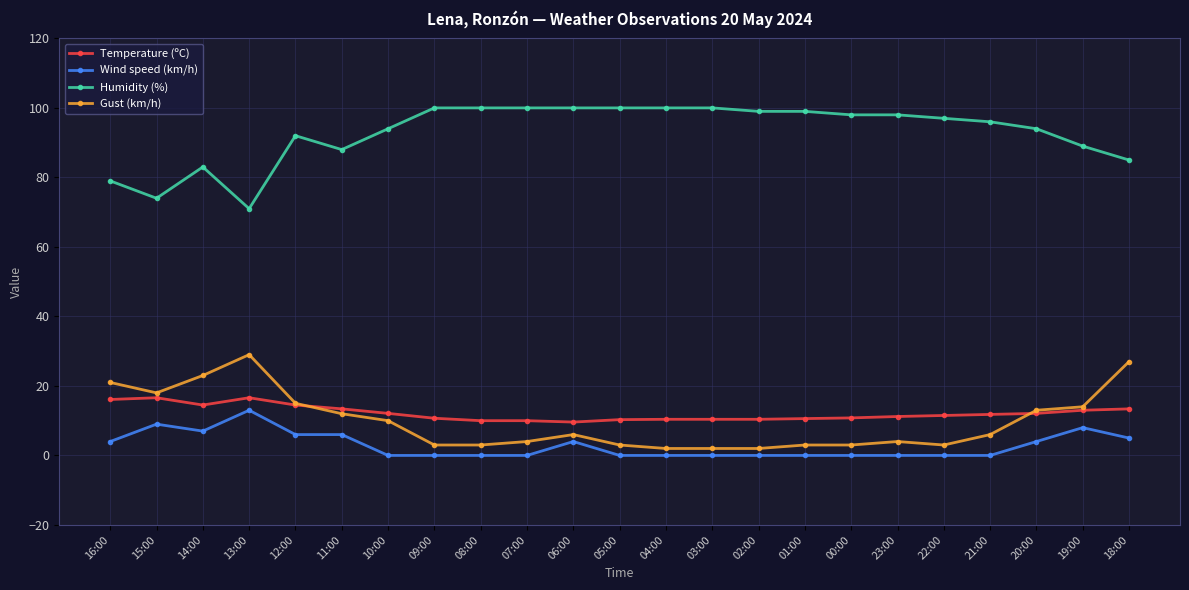

What is the sum of all Temperature (ºC) values?

280.0